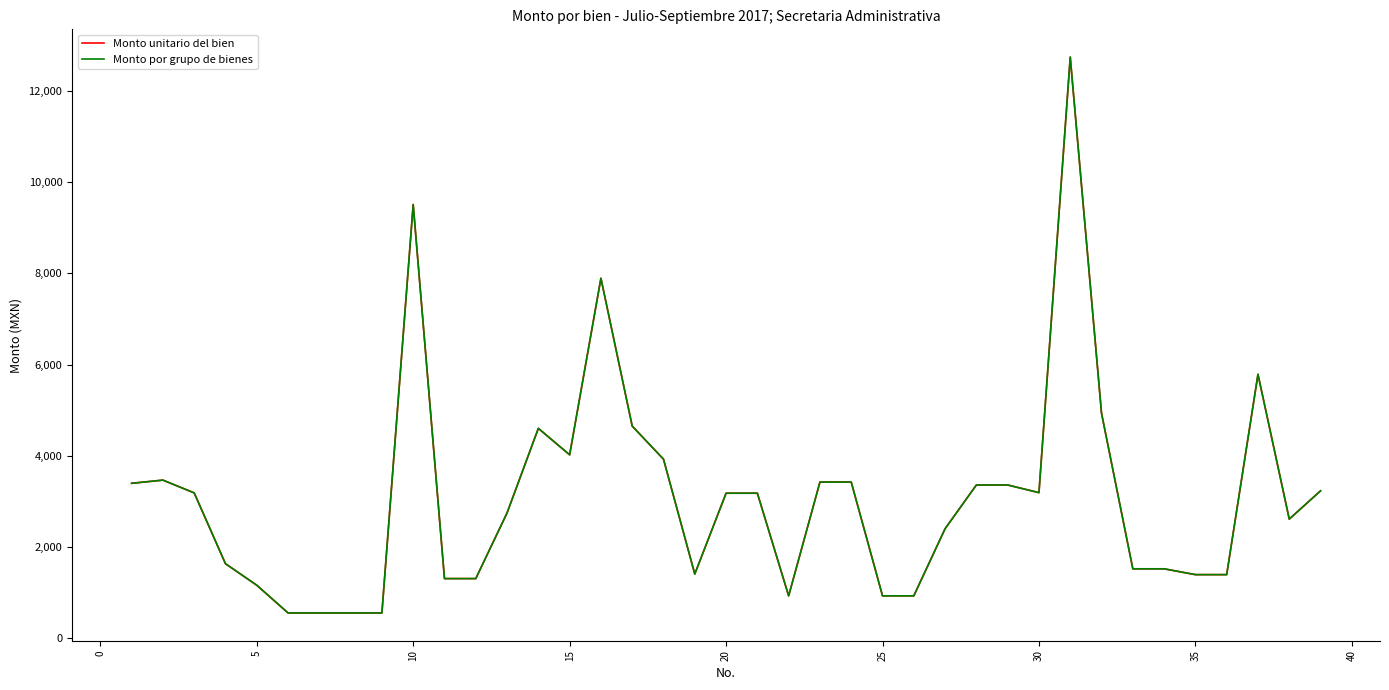

Does the chart have visible grid lines?

No